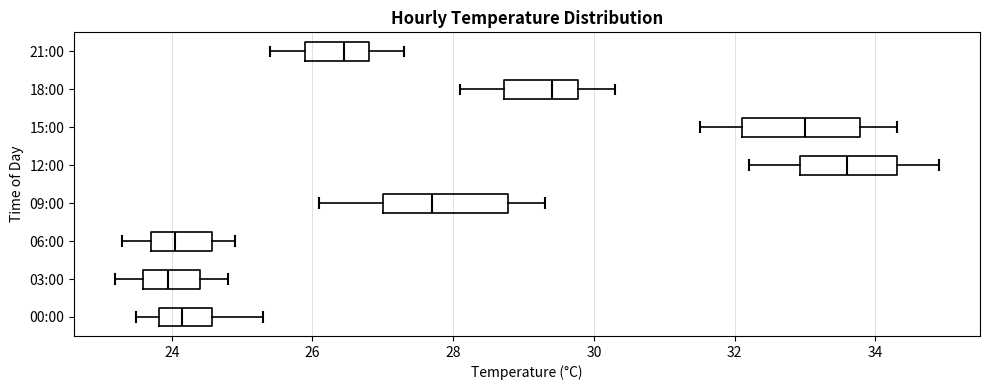

Where is the right edge of the box for 03:00 on the x-axis? The values are not printed on the chart, so give them approximately, as read against the axis.

24.4